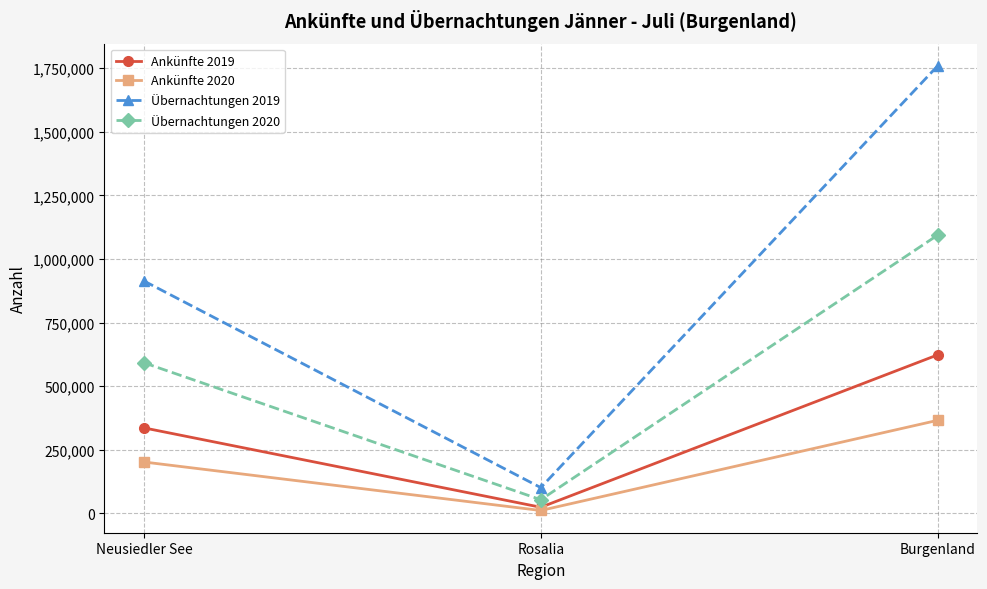

How many Übernachtungen 2019 values are between 101352 and 1758537?

3